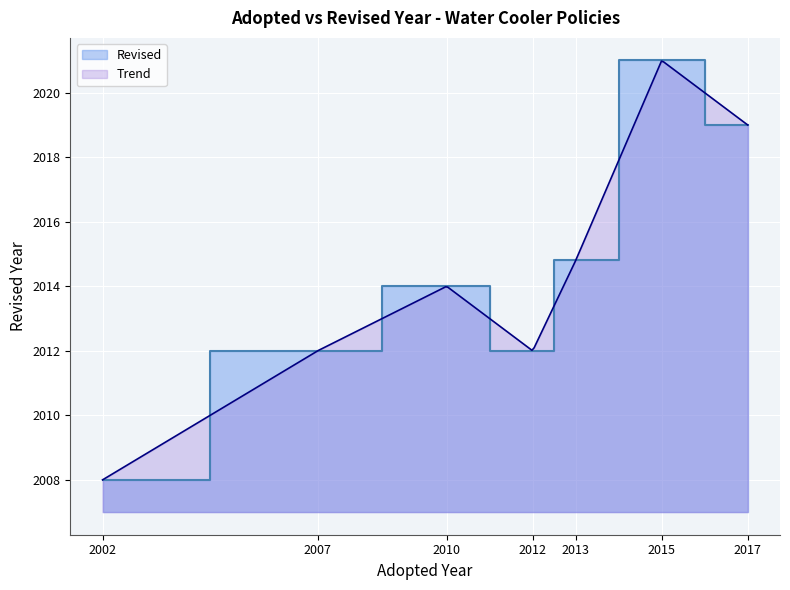

What is the average value?

2014